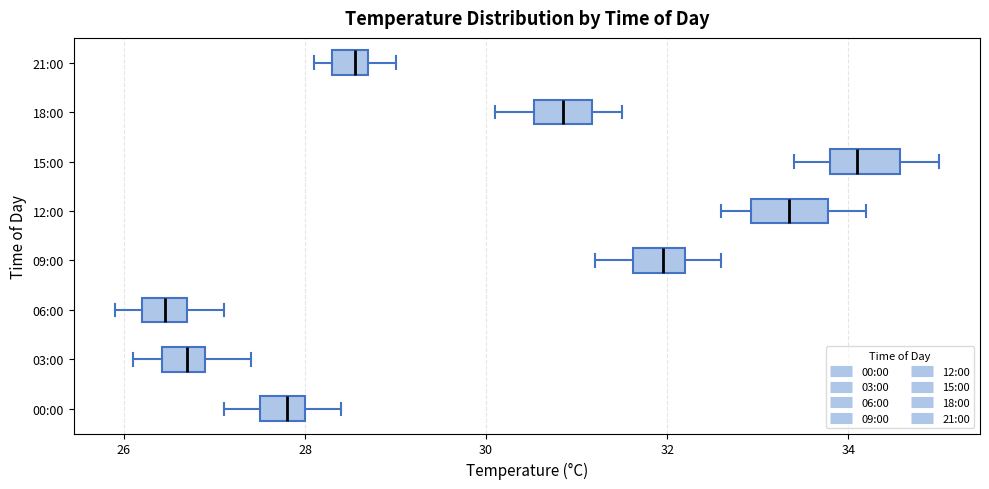

Where does the left whisker of the box for 03:00 end on the x-axis? The values are not printed on the chart, so give them approximately, as read against the axis.

26.2